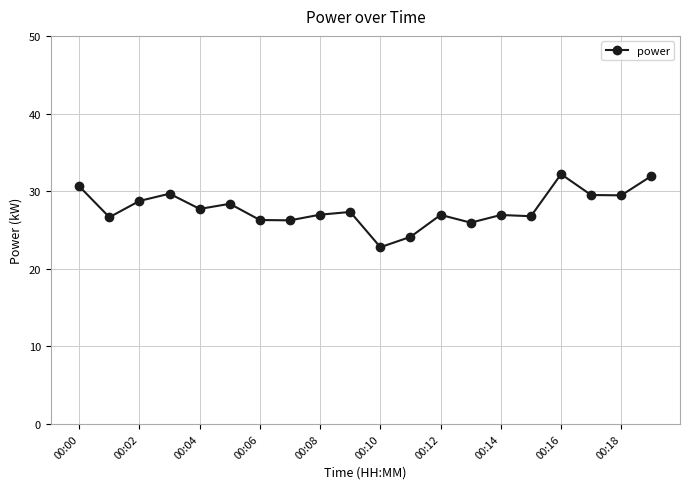

What is the minimum value shown in the chart?

22.8